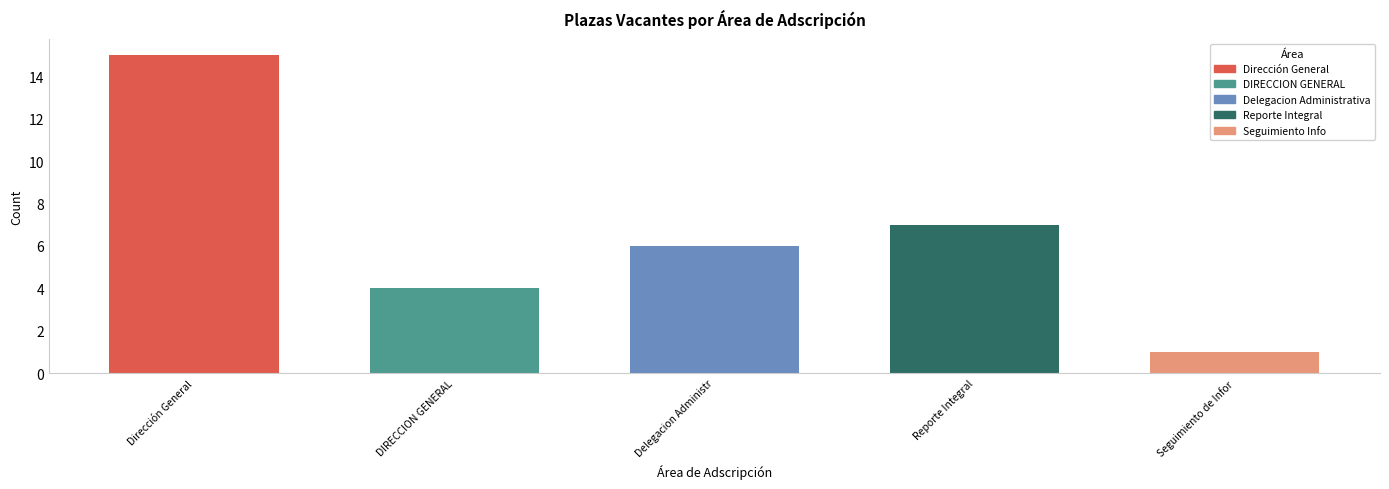

Rank the categories by value from lowest to highest.

Seguimiento de Infor, DIRECCION GENERAL, Delegacion Administr, Reporte Integral, Dirección General